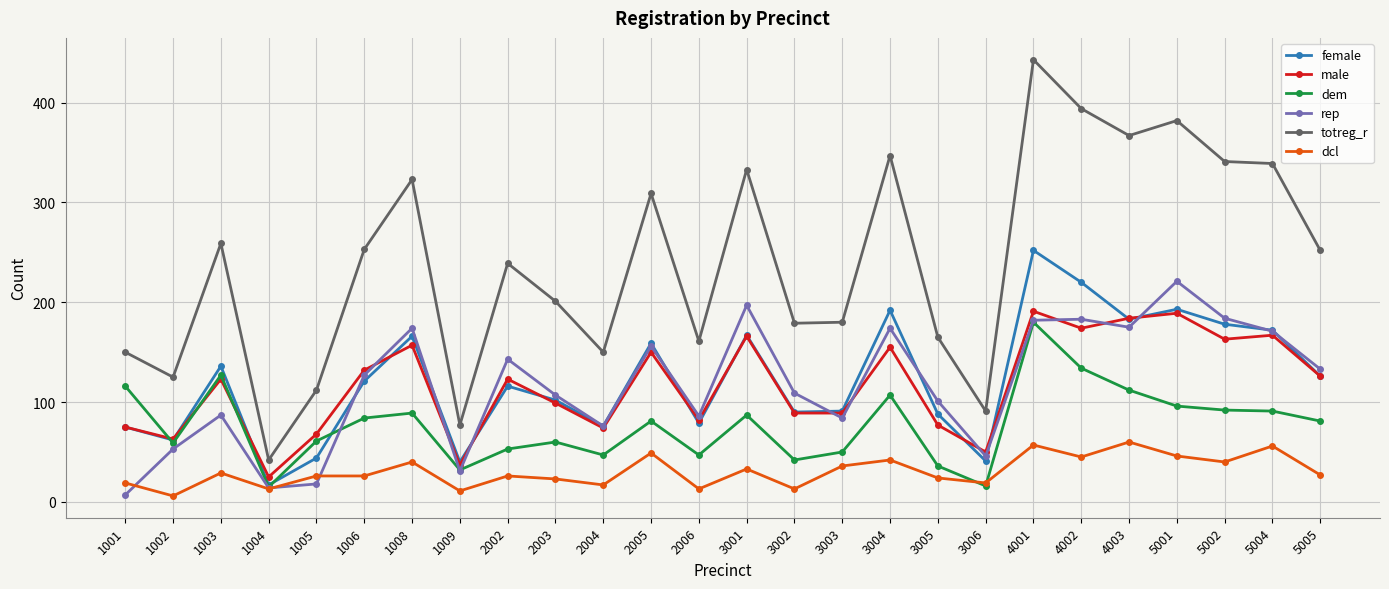

What value does the female series have at 3004?

192